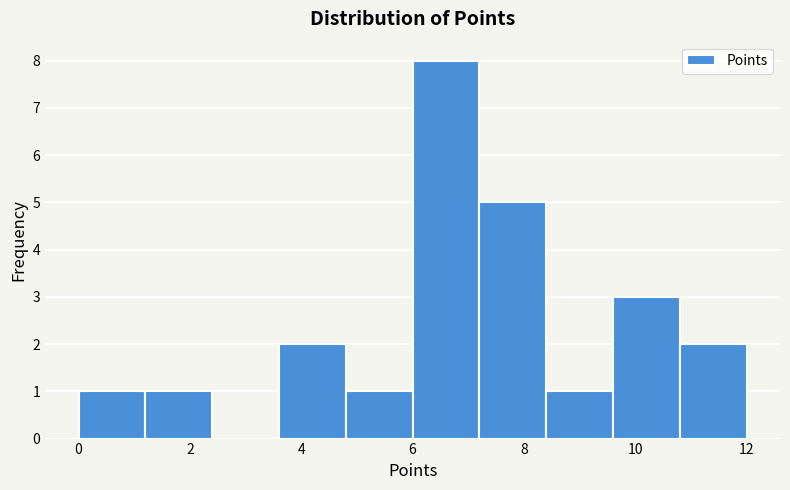

Reading left to right, list every bar in this chart as the range it spans on the x-axis followed by its height. The values are not printed on the chart, so give them approximately, as read against the axis.

0.0 to 1.2: 1
1.2 to 2.4: 1
2.4 to 3.6: 0
3.6 to 4.8: 2
4.8 to 6.0: 1
6.0 to 7.2: 8
7.2 to 8.4: 5
8.4 to 9.6: 1
9.6 to 10.8: 3
10.8 to 12.0: 2